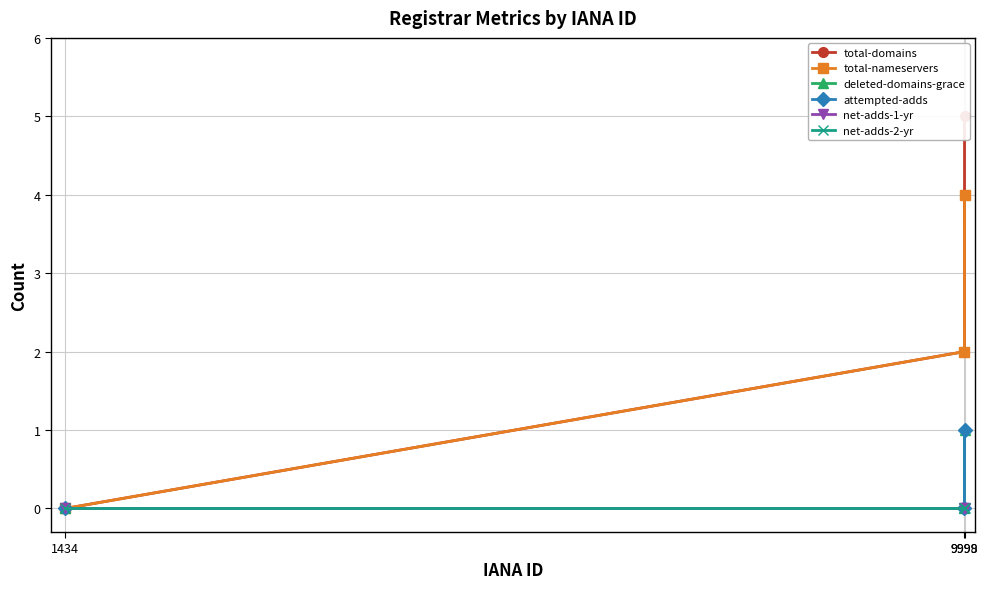

Which series has the largest range (max minus min)?

total-domains